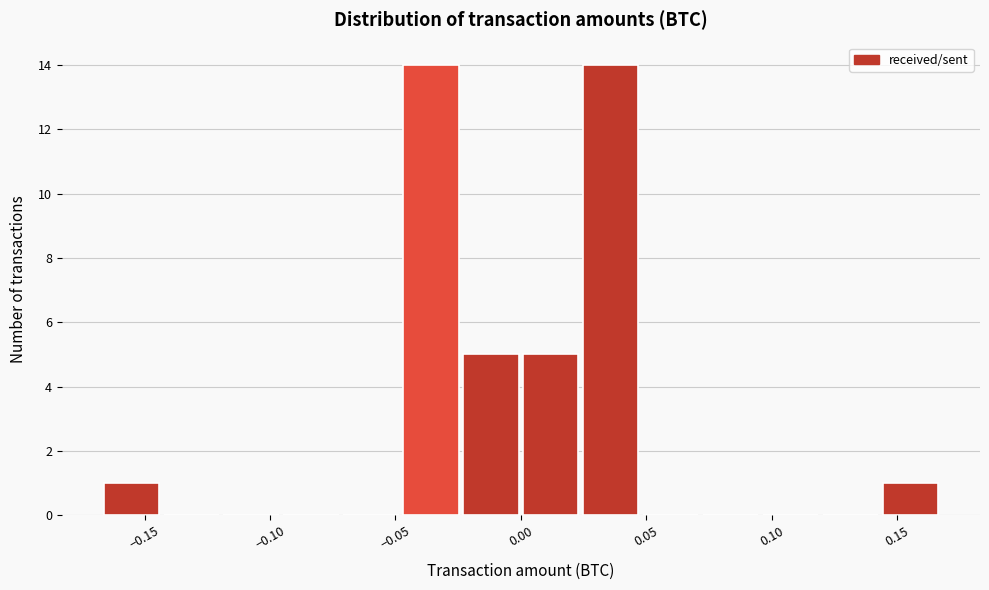

How tall is the bar that spans 0.145 to 0.165 on the x-axis? Neither the bar edges nor the heights are printed on the chart, so give them approximately, as read against the axes.

1